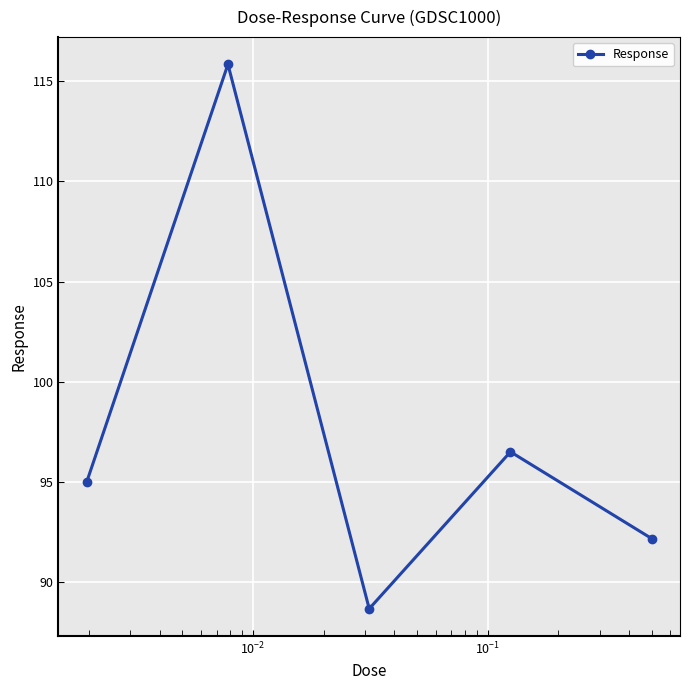

How many data points are less than 94?

2